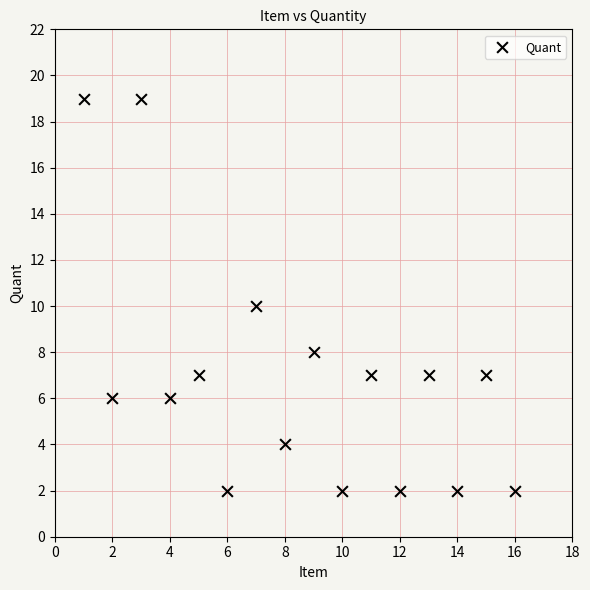

What is the range of X values (max minus min)?

15